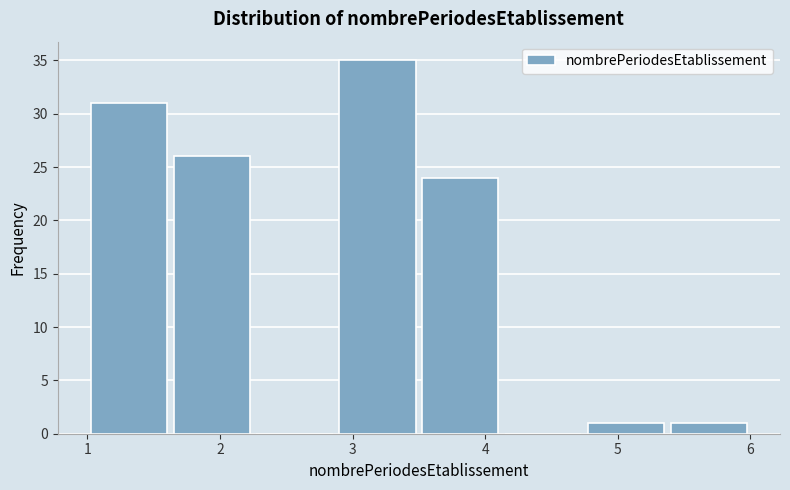

Over which range of the x-axis is the bar tallest?

2.9 to 3.5